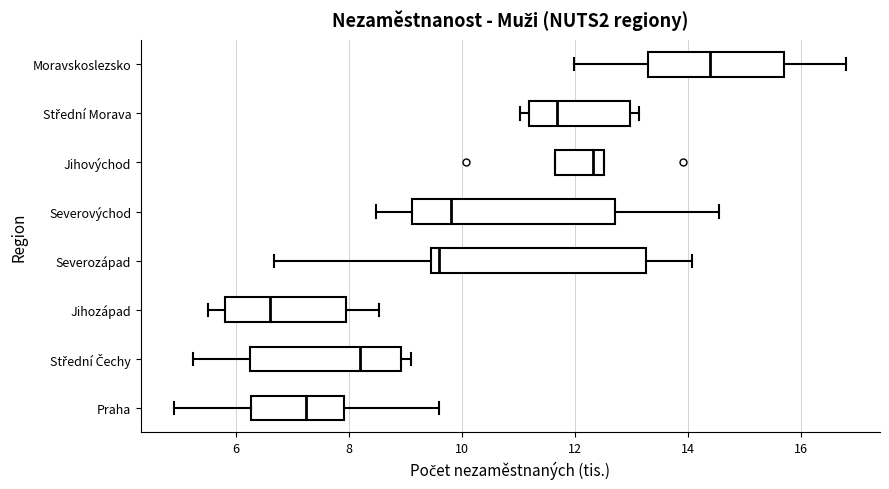

Where is the left edge of the box for Jihozápad on the x-axis? The values are not printed on the chart, so give them approximately, as read against the axis.

5.8